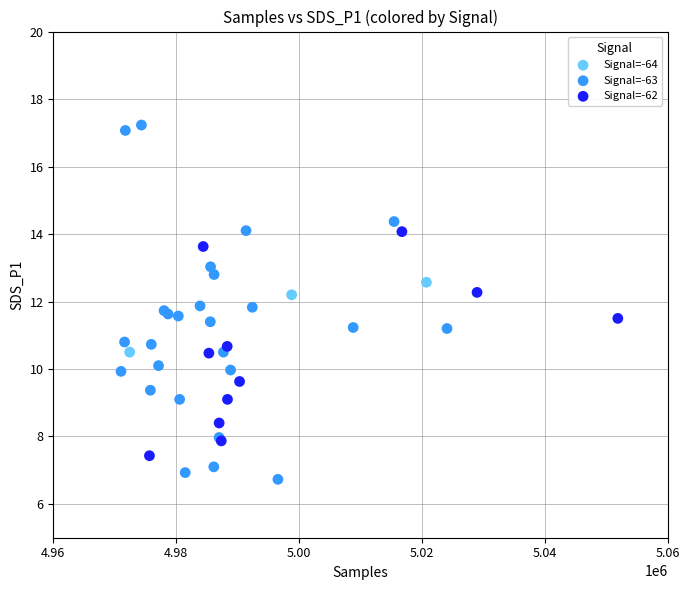

Which series reaches the minimum Y coordinate?

Signal=-63